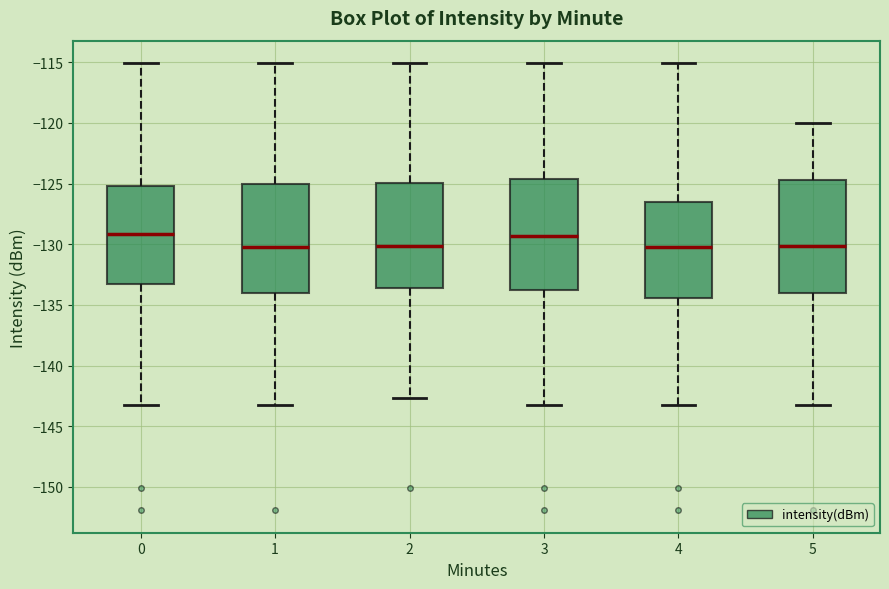

Reading left to right, read every box against the y-axis: the position of its median line, the range the box covers, and the ends of its whiskers. The values are not printed on the chart, so give them approximately, as read against the axis.

0: median -129.0, box -133.5 to -125.0, whiskers -143.0 to -115.0
1: median -130.0, box -134.0 to -125.0, whiskers -143.0 to -115.0
2: median -130.0, box -133.5 to -125.0, whiskers -142.5 to -115.0
3: median -129.5, box -134.0 to -124.5, whiskers -143.0 to -115.0
4: median -130.0, box -134.5 to -126.5, whiskers -143.0 to -115.0
5: median -130.0, box -134.0 to -124.5, whiskers -143.0 to -120.0